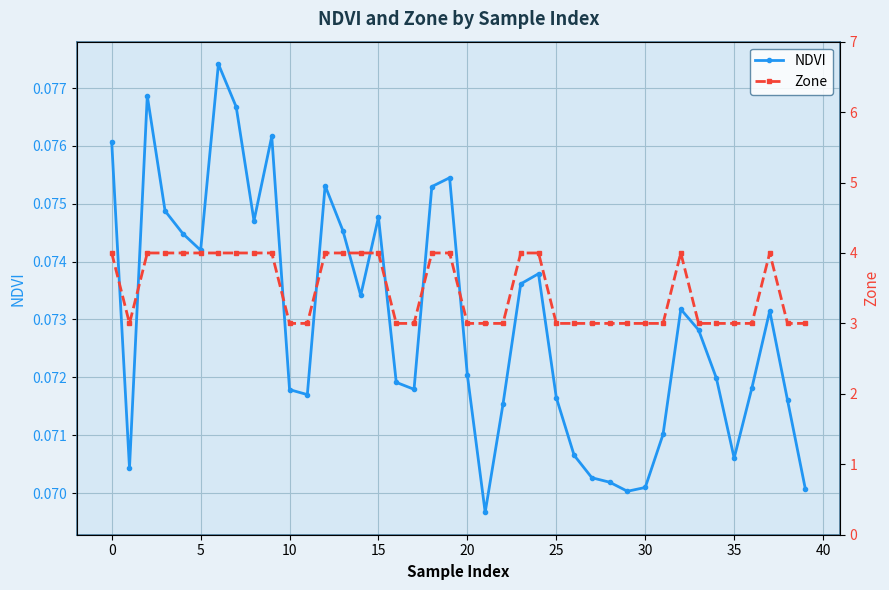

True or false: NDVI and Zone intersect in this chart.

False